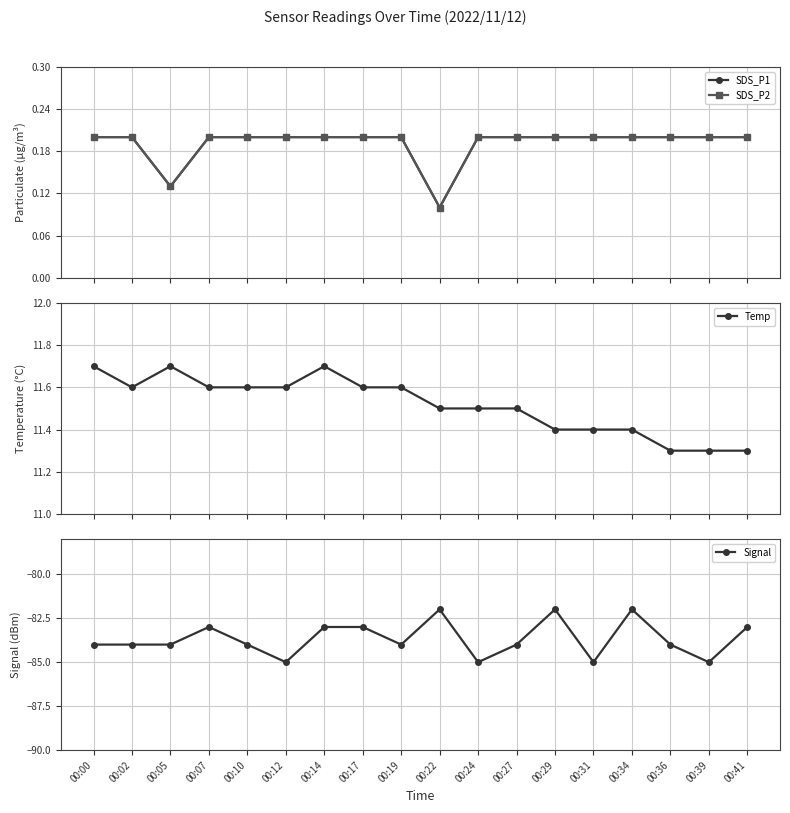

What is the value of the SDS_P1 point at the 2nd from the left?

0.2